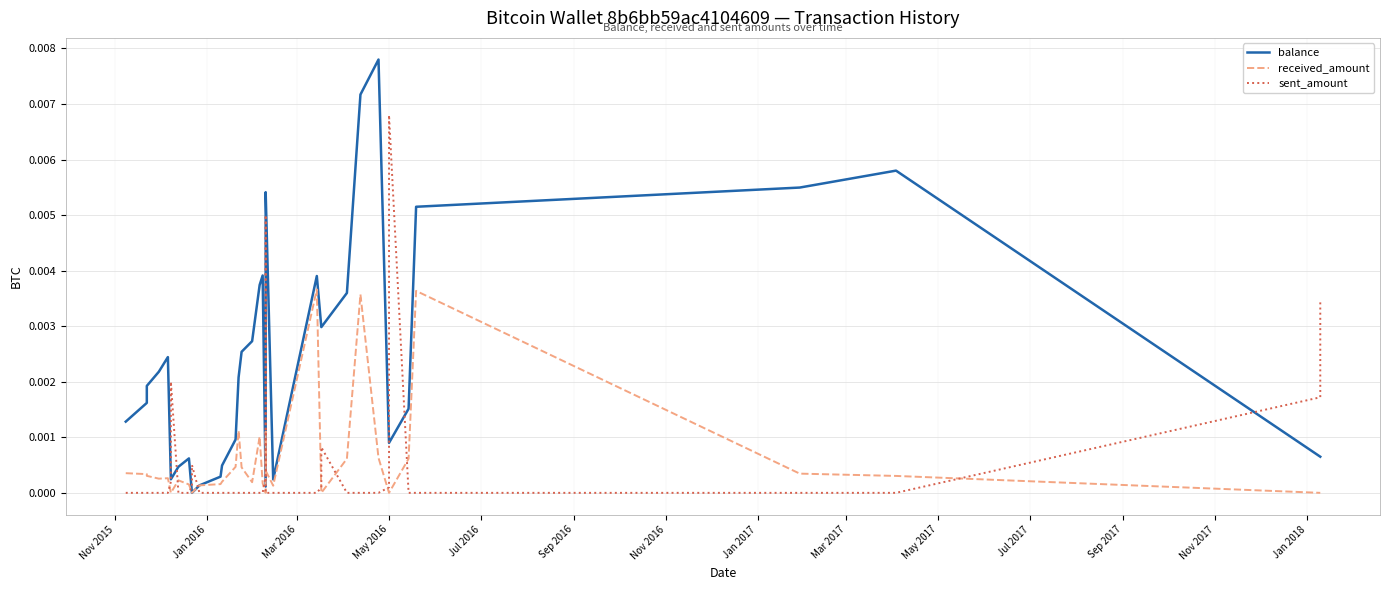

True or false: balance and sent_amount cross at least once.

True